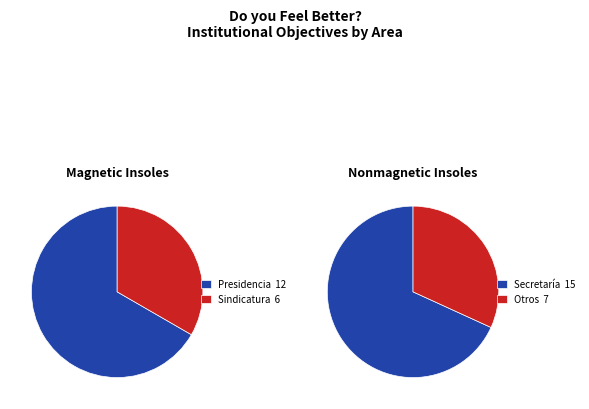

How many slices are in this pie chart?

4